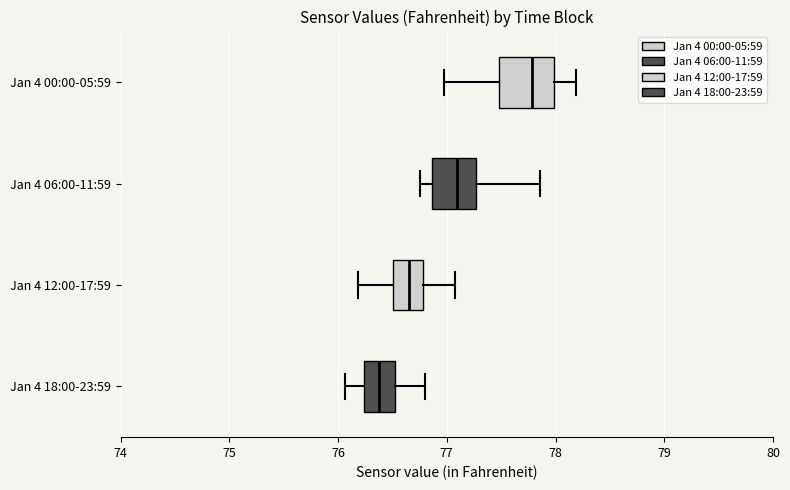

Where is the left edge of the box for Jan 4 06:00-11:59 on the x-axis? The values are not printed on the chart, so give them approximately, as read against the axis.

76.9